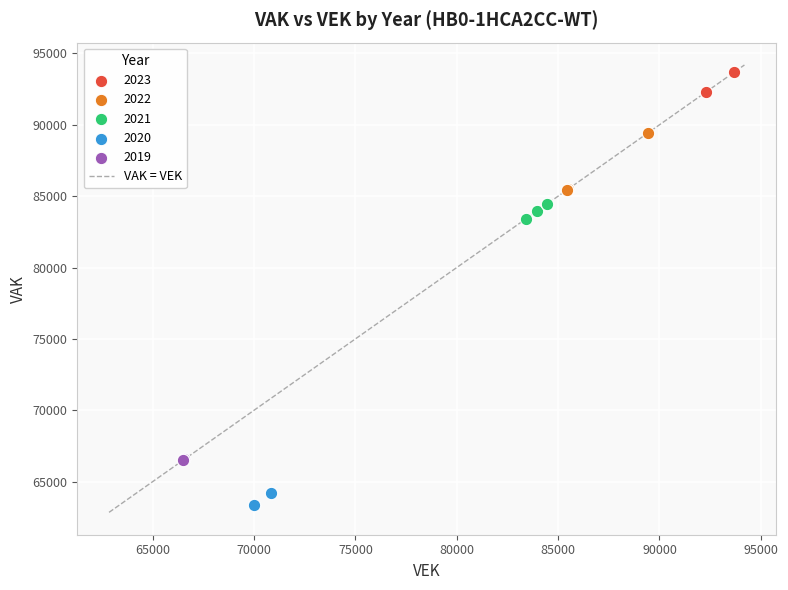

Which series has the widest spread of Y values?

2022